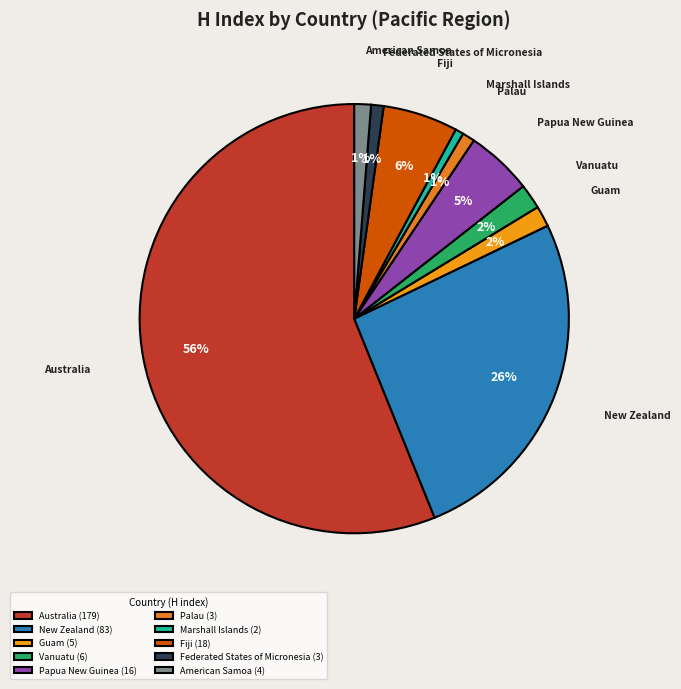

What is the ratio of the value at Federated States of Micronesia to the value at Fiji?

0.2